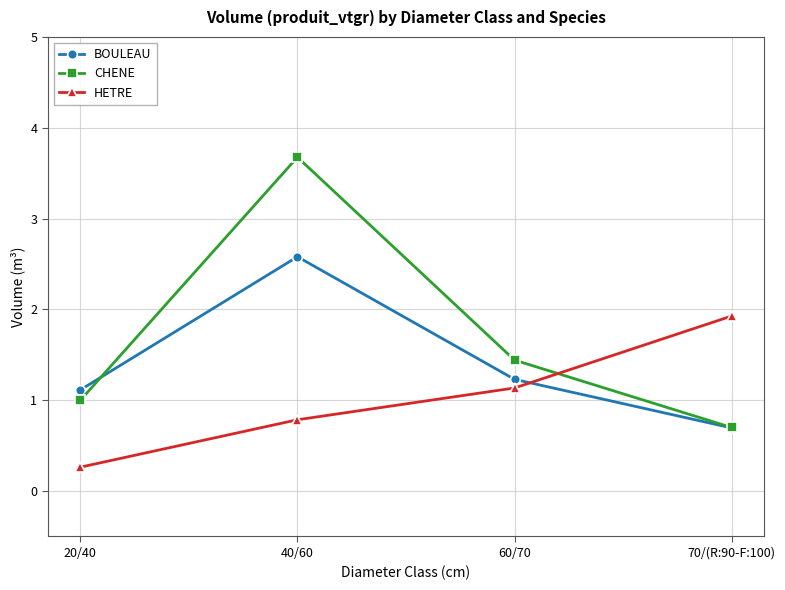

Which series has the largest total across all categories?

CHENE